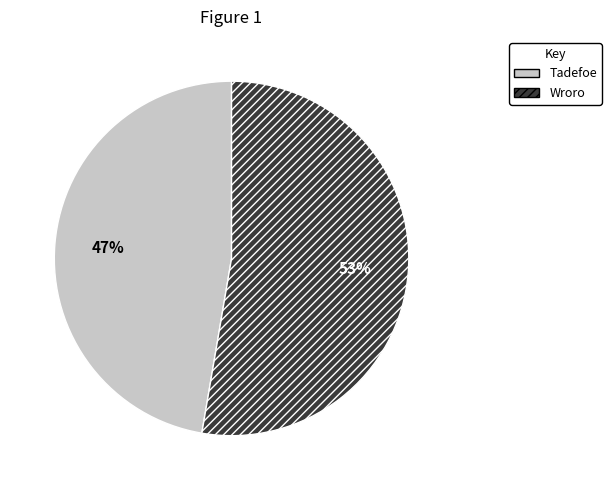

The Tadefoe slice represents 47% of the pie. True or false?

True